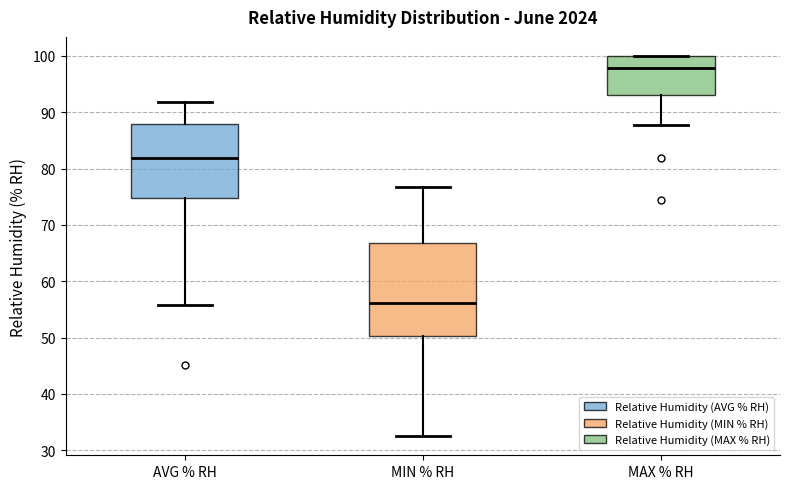

Where does the upper whisker of the box for MIN % RH end on the y-axis? The values are not printed on the chart, so give them approximately, as read against the axis.

77